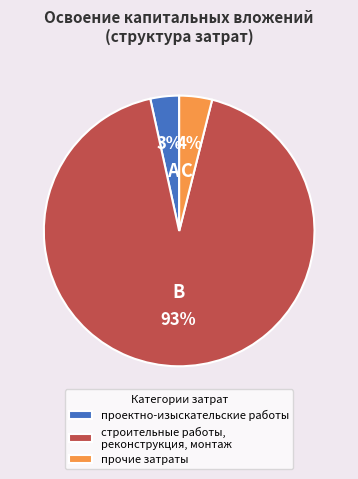

What is the majority slice?

строительные работы, реконструкция, монтаж